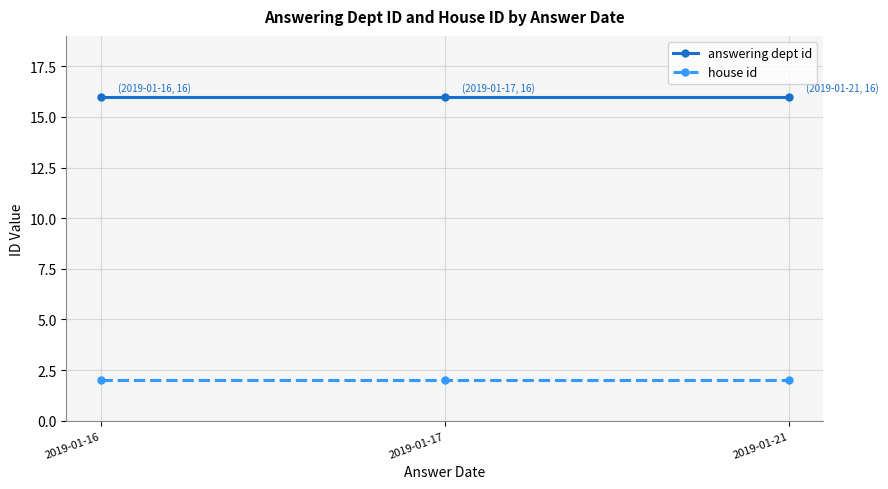

The value of answering dept id at 2019-01-17 is 27. True or false?

False